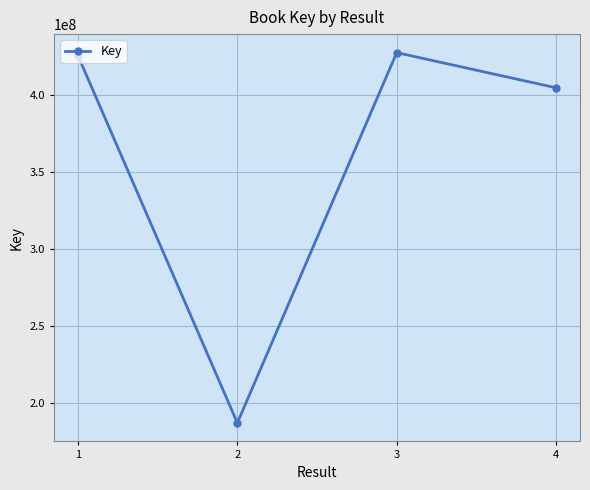

The value at 3 is 628673165. True or false?

False